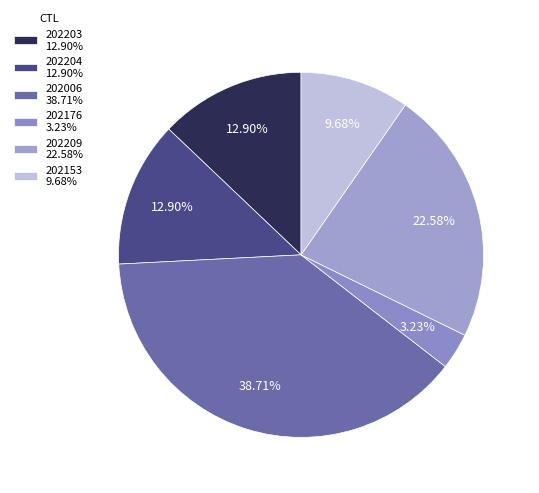

To the nearest percent, what is the average slice percentage?

17%